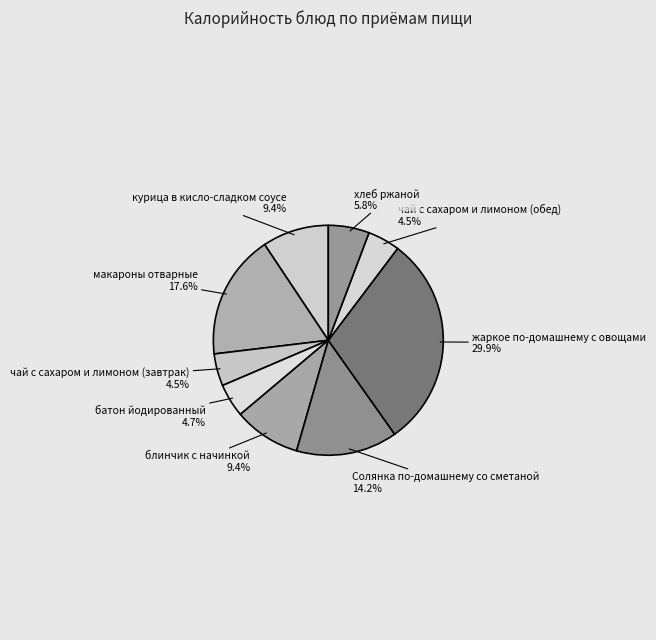

Does чай с сахаром и лимоном (завтрак) account for over 50% of the chart?

No